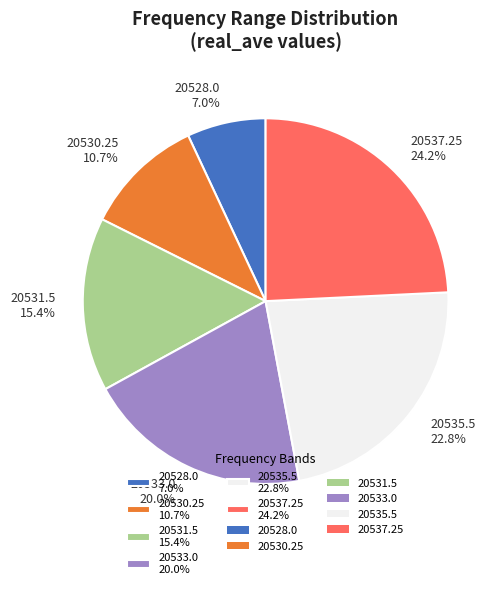

Count the number of slices in the pie.

6